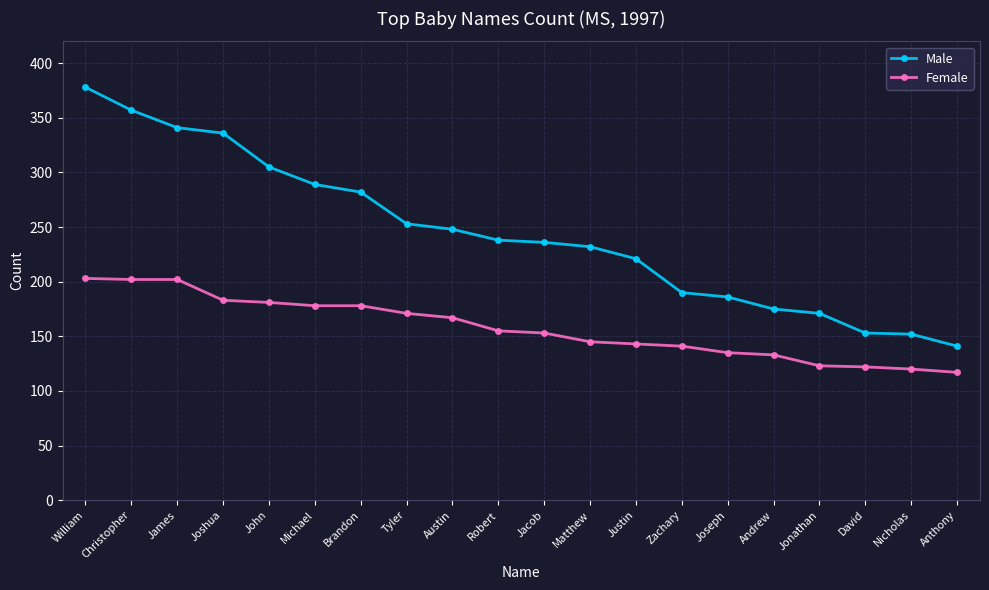

Which series changed the most between William and Jacob?

Male